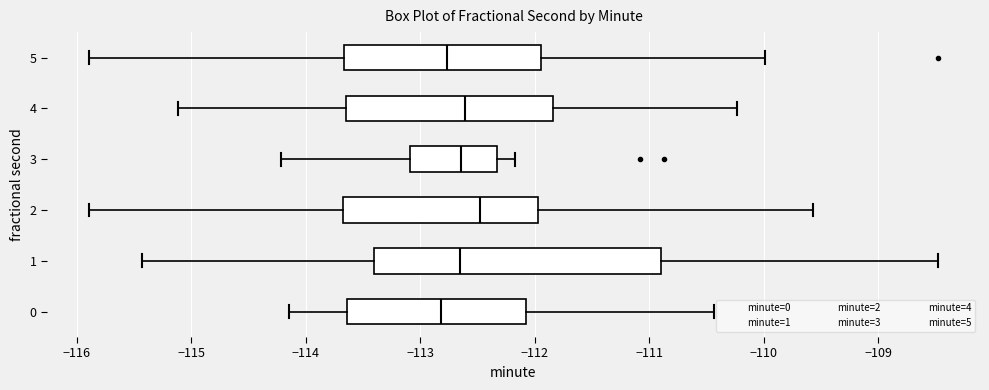

Where does the left whisker of the box at y = 4 end on the x-axis? The values are not printed on the chart, so give them approximately, as read against the axis.

-115.1